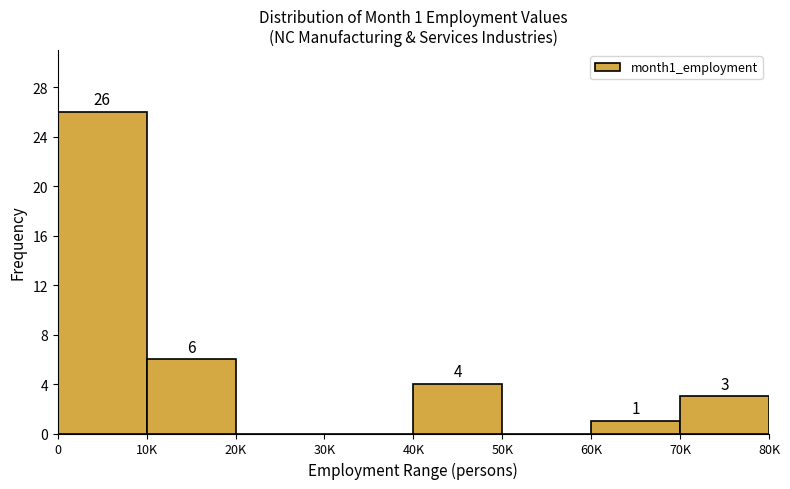

Reading left to right, extract all data points from this chart.

0=26	10K=6	20K=0	30K=0	40K=4	50K=0	60K=1	70K=3